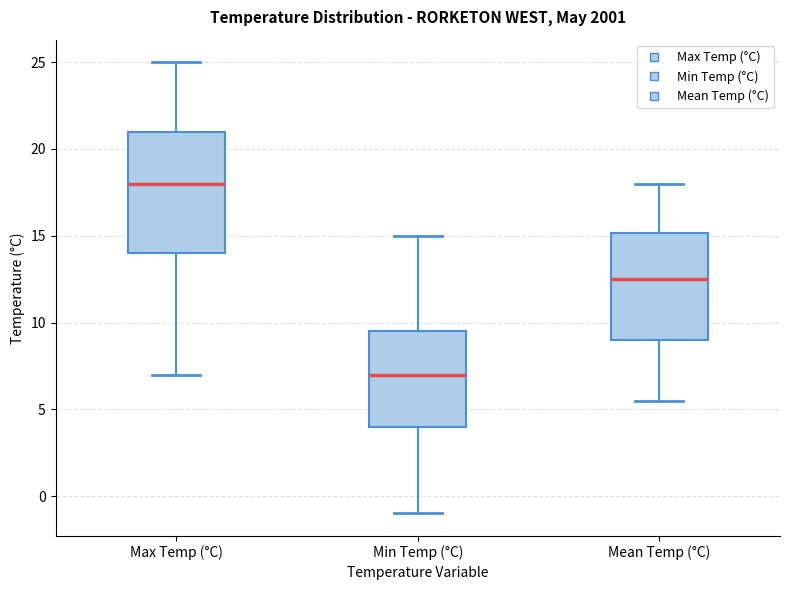

Where does the lower whisker of the box for Min Temp (°C) end on the y-axis? The values are not printed on the chart, so give them approximately, as read against the axis.

-1.0